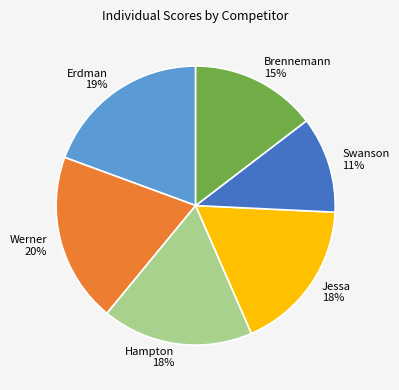

To the nearest percent, what percentage of the pie is Swanson?

11%